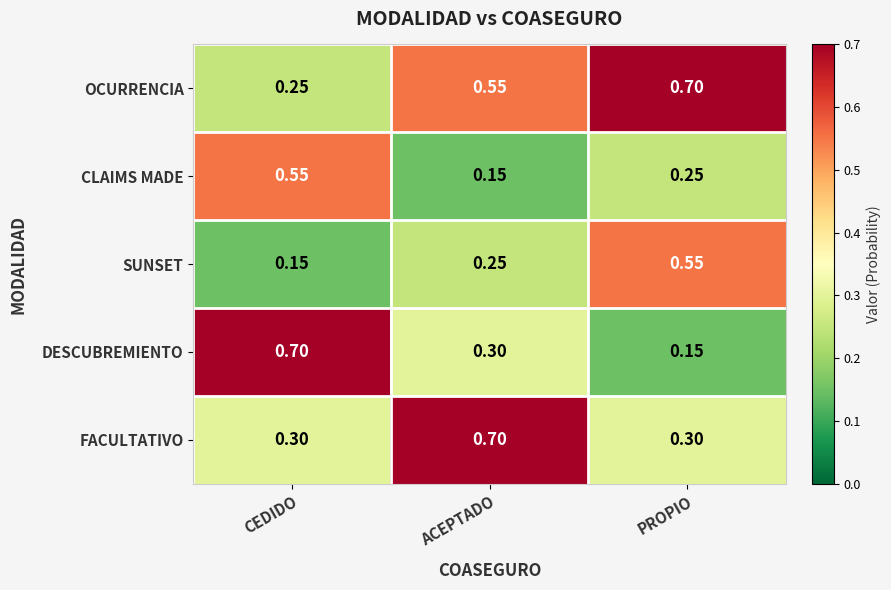

Is the value of CLAIMS MADE at PROPIO greater than the value of FACULTATIVO at ACEPTADO?

No